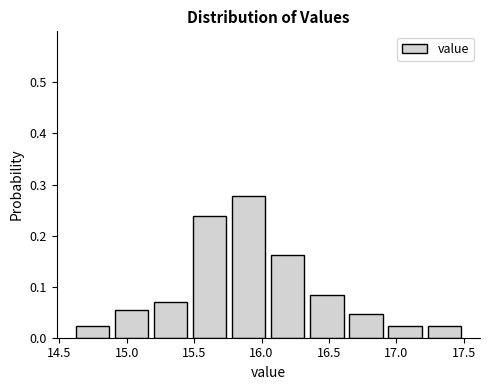

What is the height of the bar covering 16.34 to 16.63 on the x-axis? Neither the bar edges nor the heights are printed on the chart, so give them approximately, as read against the axes.

0.08